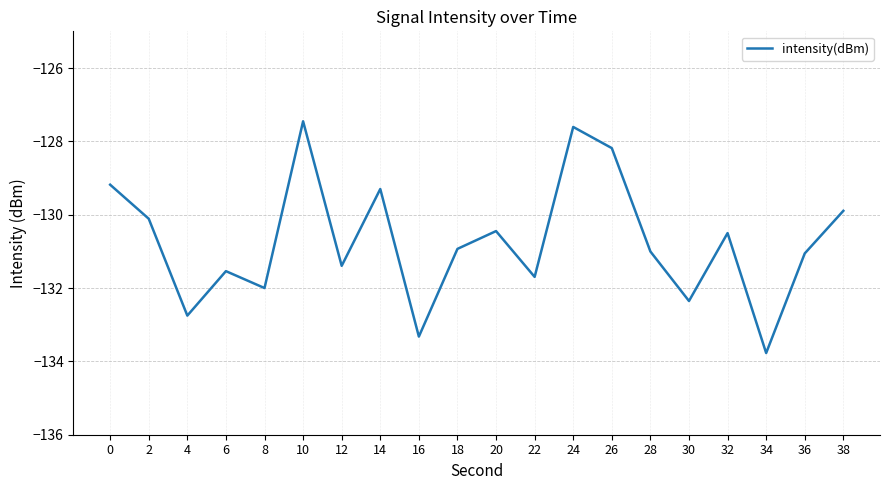

The chart shows a value of -64.9 at 8. True or false?

False